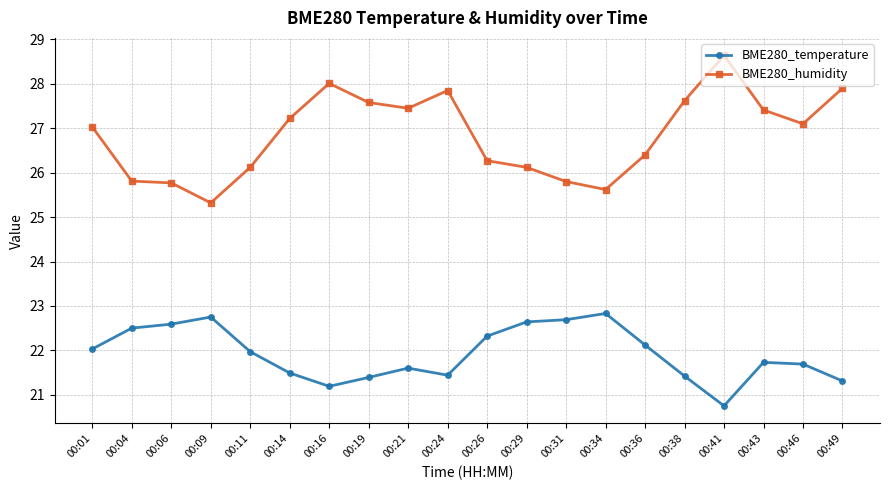

Which series has the largest total across all categories?

BME280_humidity